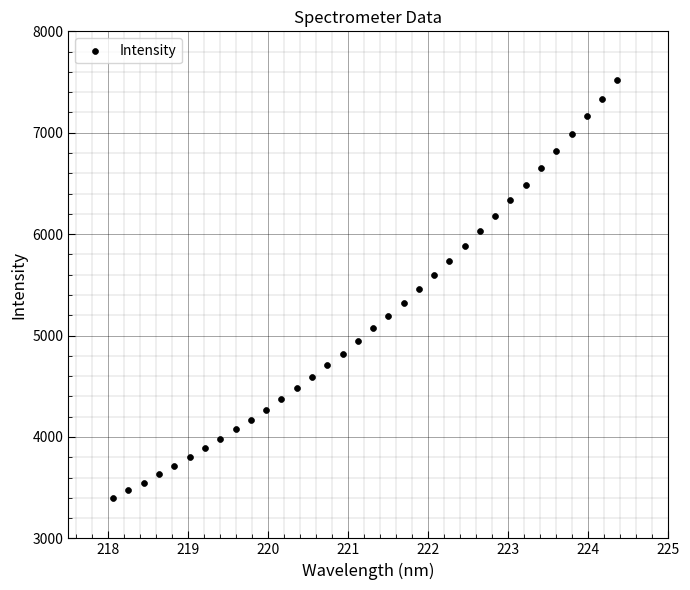

What is the range of X values (max minus min)?

6.3